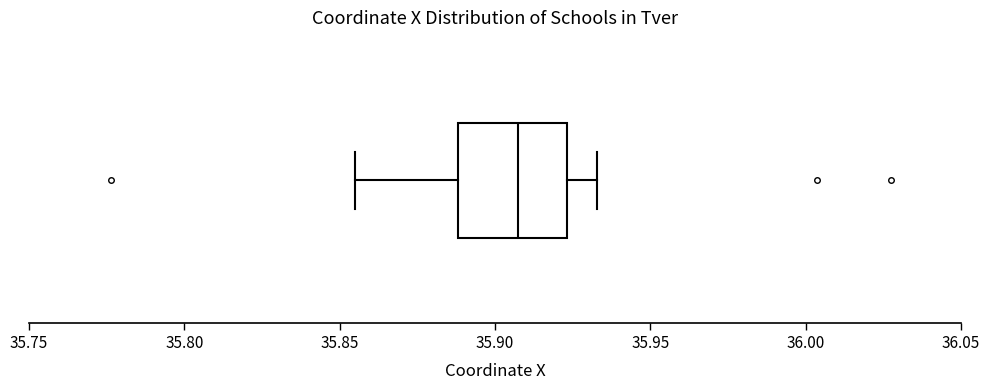

Where does the right whisker of the box end on the x-axis? The values are not printed on the chart, so give them approximately, as read against the axis.

35.935